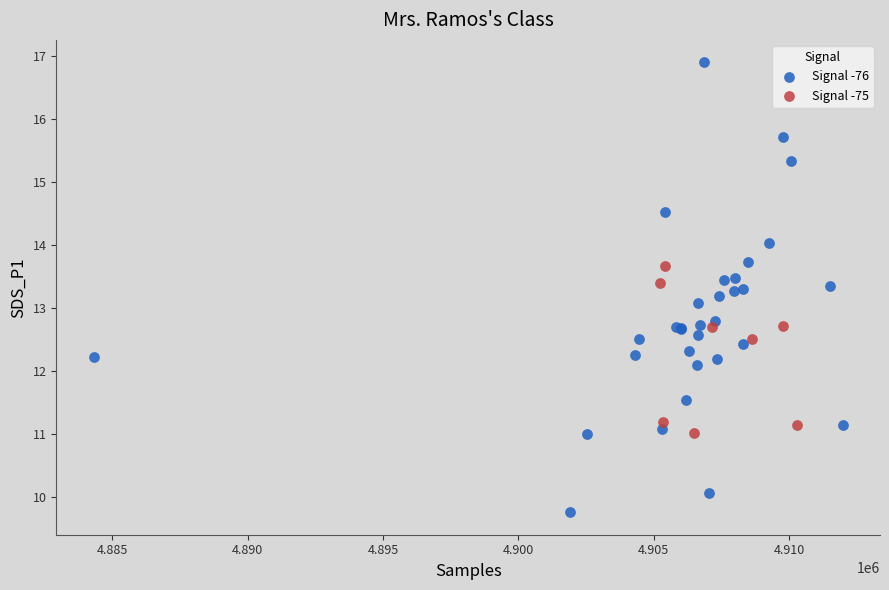

Which series has the largest Y range (max minus min)?

Signal -76